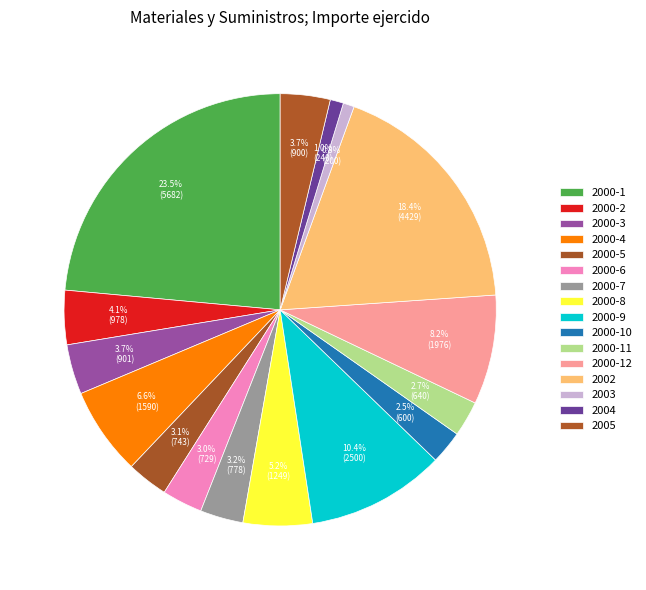

To the nearest percent, what portion does 2002 represent?

18%